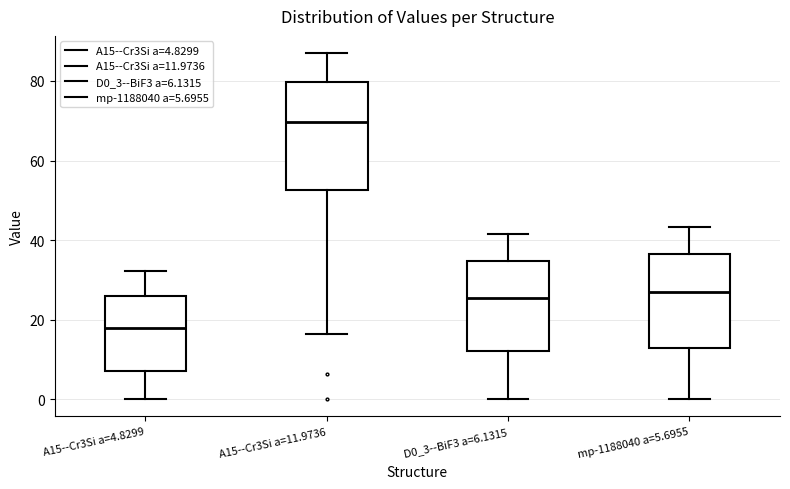

Where is the lower edge of the box for A15--Cr3Si a=4.8299 on the y-axis? The values are not printed on the chart, so give them approximately, as read against the axis.

8